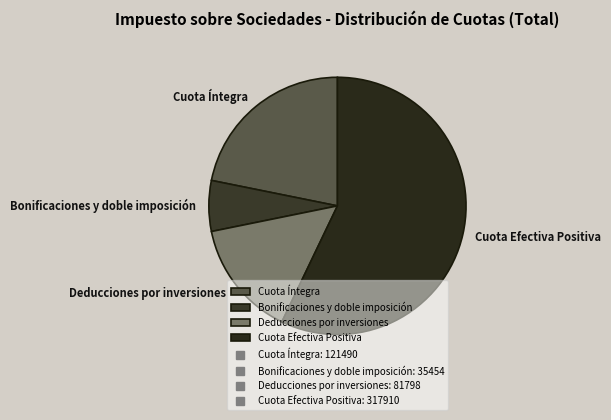

What is the largest slice in the pie chart?

Cuota Efectiva Positiva